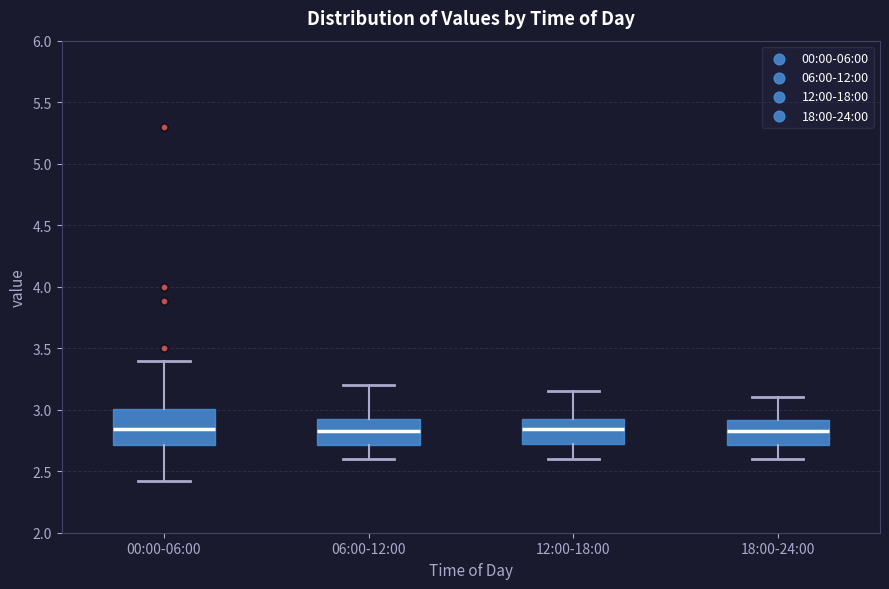

Reading left to right, transcribe this box plot: for each box, give where its median line is, the range the box spans, and where its two whiskers end, as read against the y-axis. The values are not printed on the chart, so give them approximately, as read against the axis.

00:00-06:00: median 2.85, box 2.70 to 3.00, whiskers 2.40 to 3.40
06:00-12:00: median 2.85, box 2.70 to 2.95, whiskers 2.60 to 3.20
12:00-18:00: median 2.85, box 2.70 to 2.95, whiskers 2.60 to 3.15
18:00-24:00: median 2.85, box 2.70 to 2.90, whiskers 2.60 to 3.10